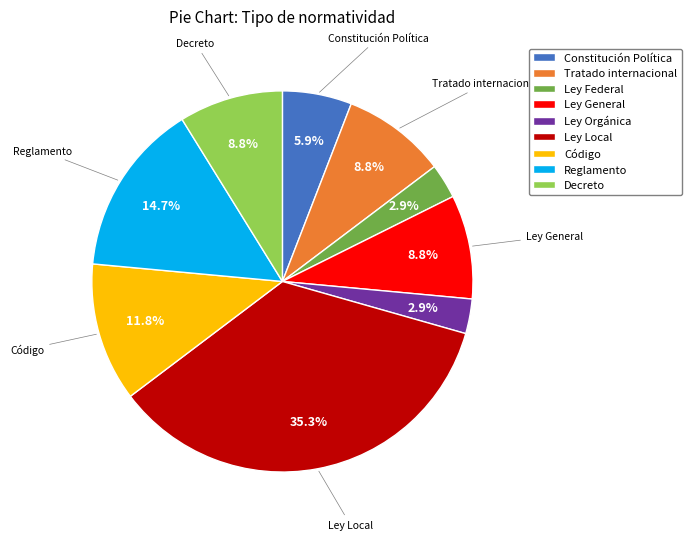

Do Decreto and Ley Federal together represent more than half of the pie?

No